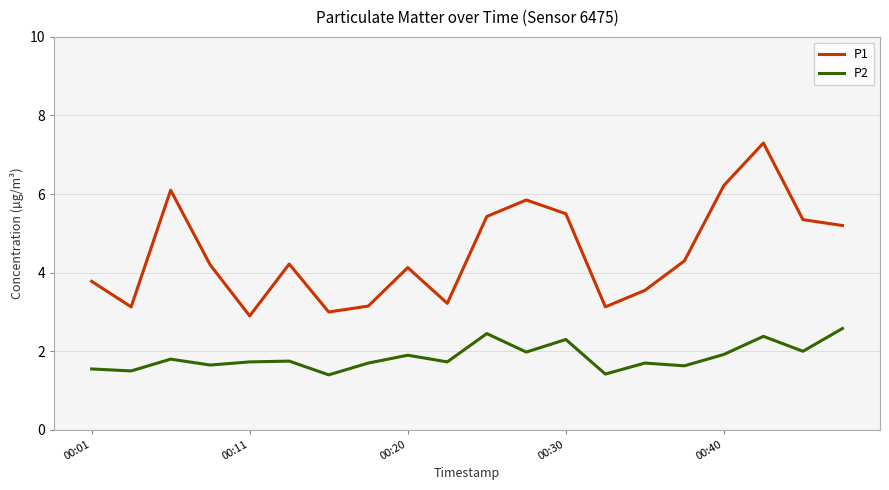

What is the highest value of the P2 series?

2.6